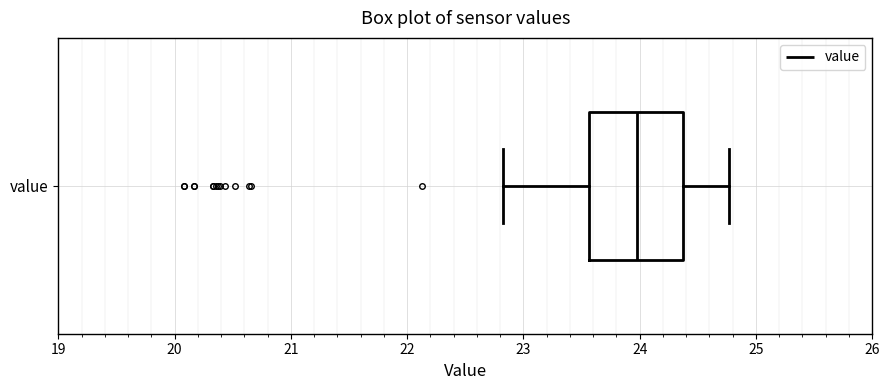

Read this box plot against the x-axis: the position of the median line, the range covered by the box, and the ends of both whiskers. The values are not printed on the chart, so give them approximately, as read against the axis.

median 24.0, box 23.6 to 24.4, whiskers 22.8 to 24.8